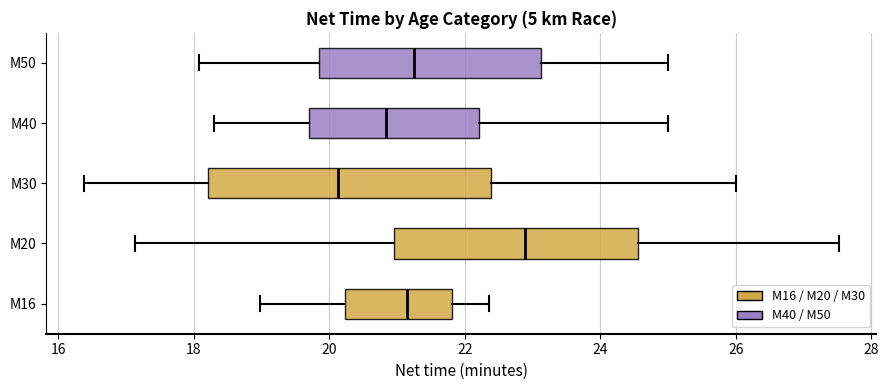

Reading bottom to top, transcribe this box plot: for each box, give where its median line is, the range the box spans, and where its two whiskers end, as read against the x-axis. The values are not printed on the chart, so give them approximately, as read against the axis.

M16: median 21.2, box 20.2 to 21.8, whiskers 19.0 to 22.4
M20: median 22.8, box 21.0 to 24.6, whiskers 17.2 to 27.6
M30: median 20.2, box 18.2 to 22.4, whiskers 16.4 to 26.0
M40: median 20.8, box 19.6 to 22.2, whiskers 18.4 to 25.0
M50: median 21.2, box 19.8 to 23.2, whiskers 18.0 to 25.0